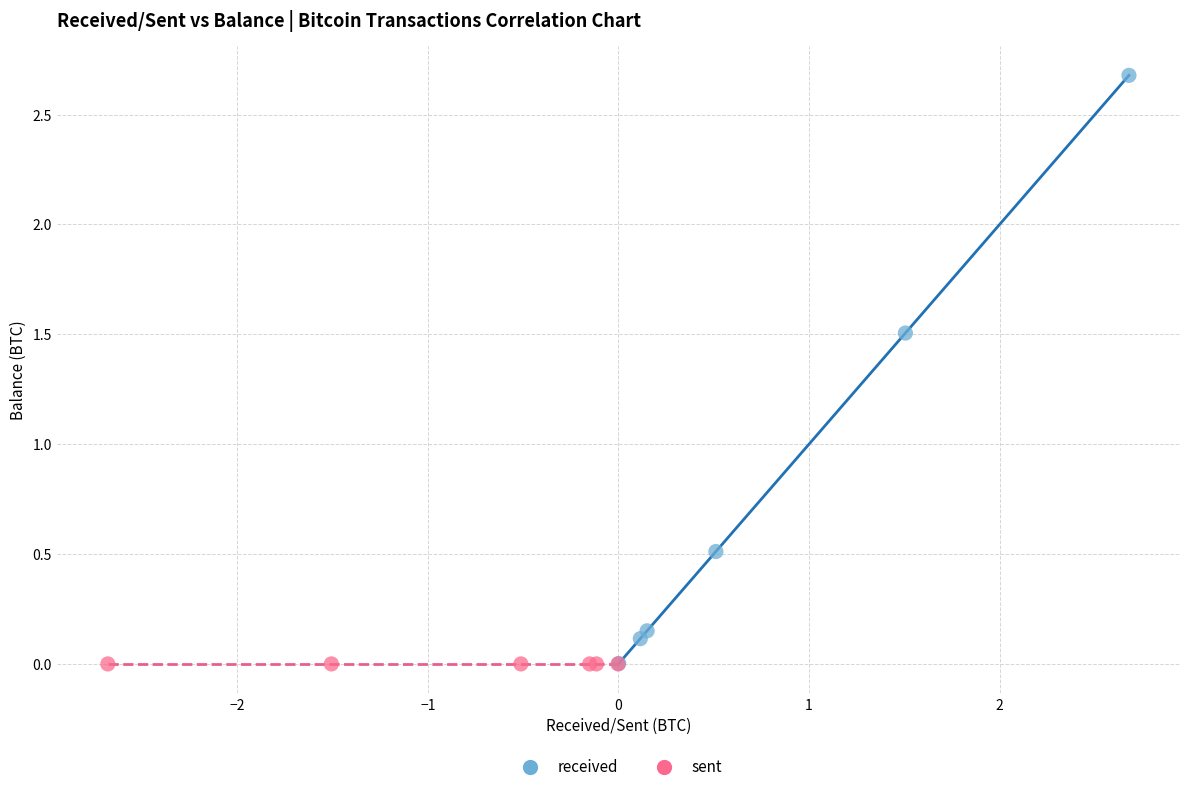

What are all the series names shown in the legend?

received, sent